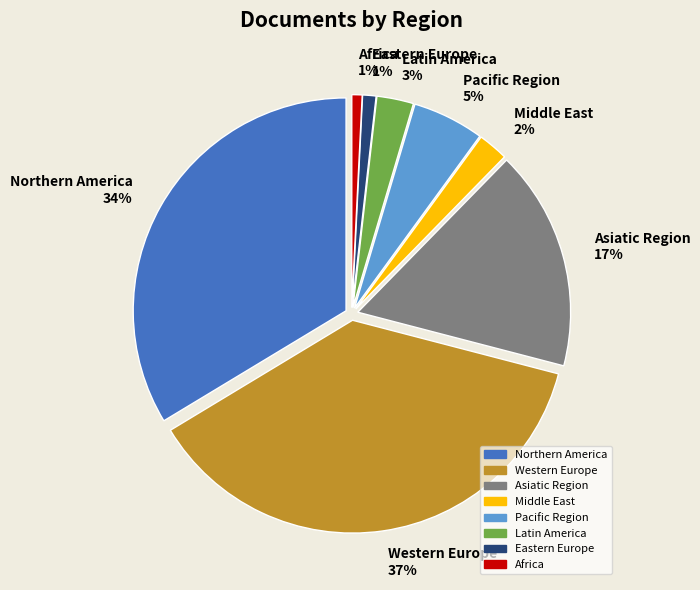

Does any single category account for the majority?

No